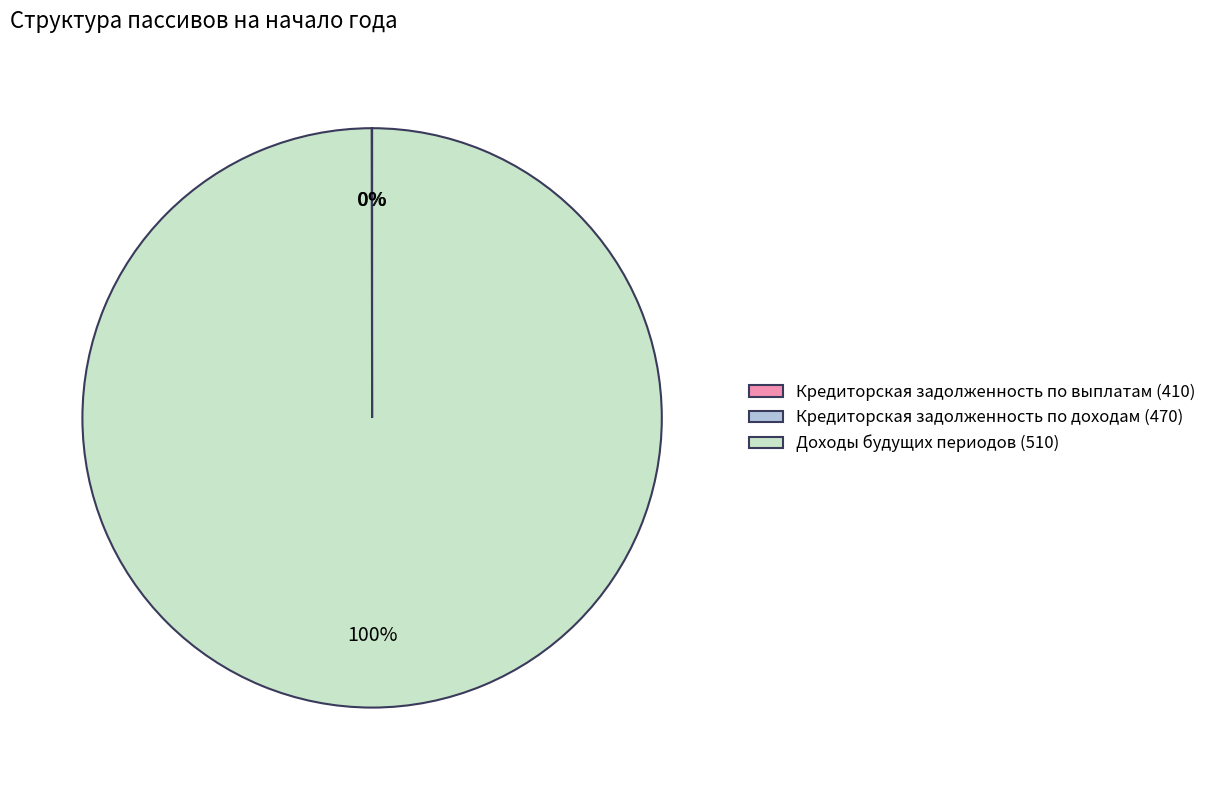

Which category has the biggest portion of the pie?

Доходы будущих периодов (510)